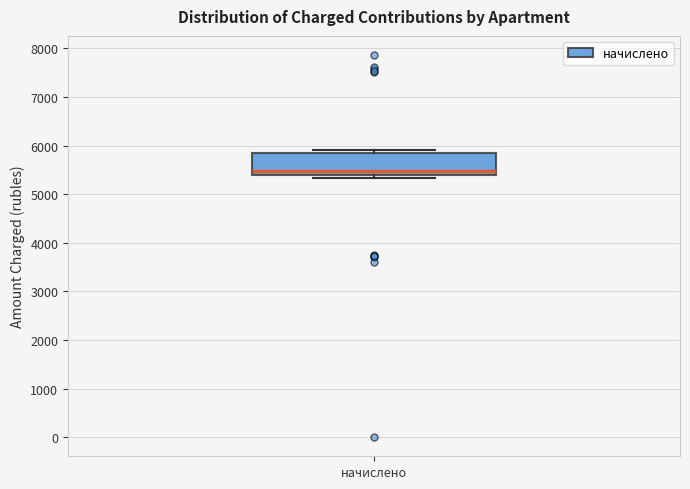

Read this box plot against the y-axis: the position of the median line, the range covered by the box, and the ends of both whiskers. The values are not printed on the chart, so give them approximately, as read against the axis.

median 5500, box 5400 to 5800, whiskers 5300 to 5900